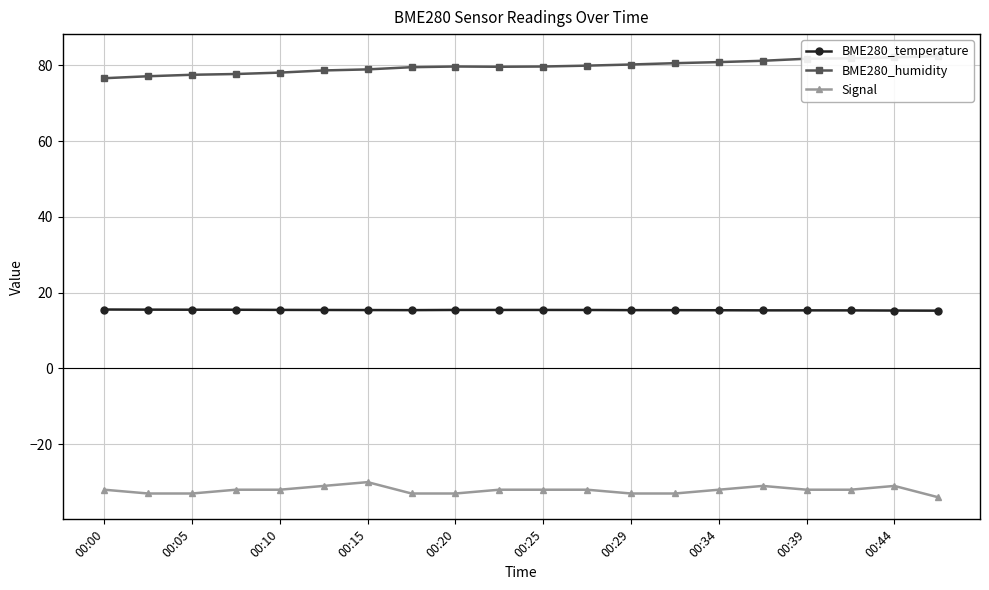

True or false: Signal has a value of -32.0 at 00:34.

True